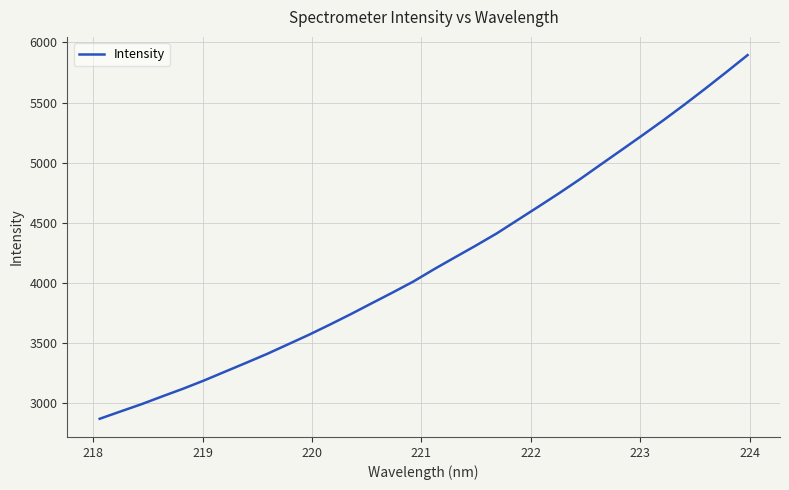

What is the smallest value displayed?

2869.7